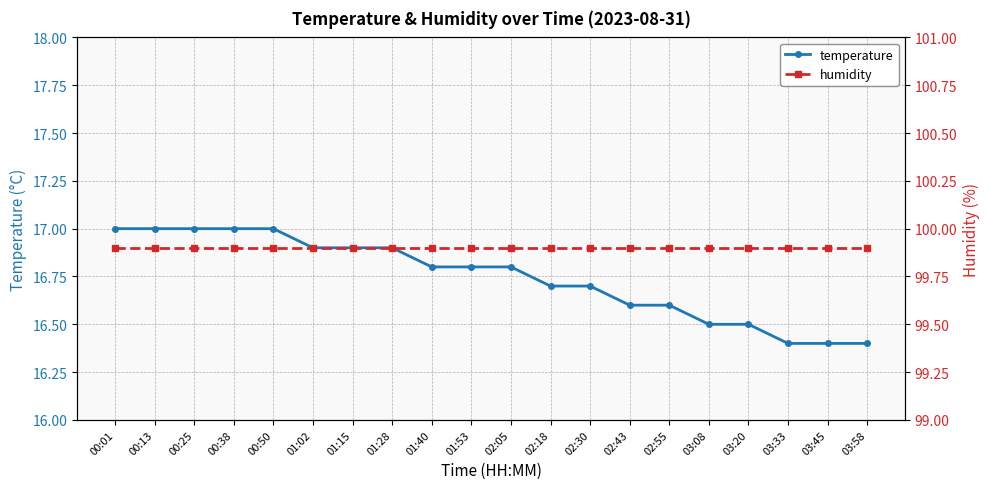

What is the average value of the humidity series?

99.9